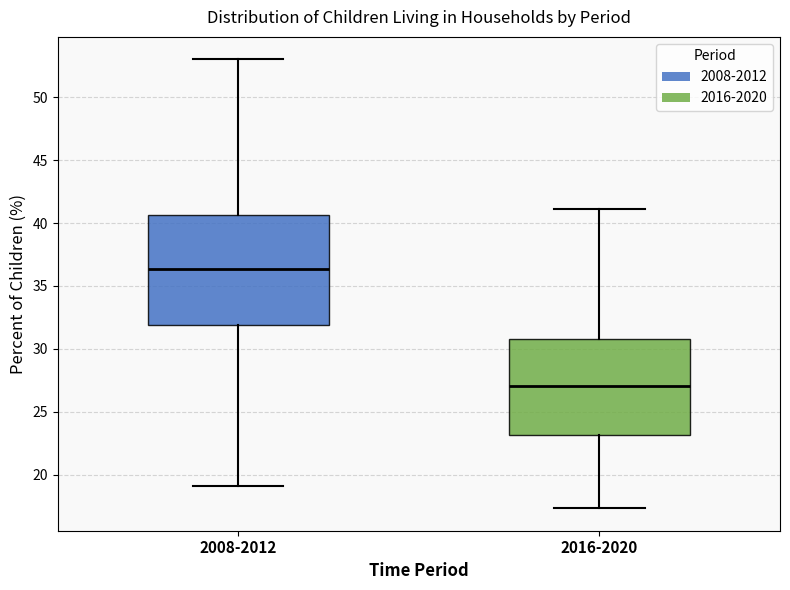

Where is the lower edge of the box for 2008-2012 on the y-axis? The values are not printed on the chart, so give them approximately, as read against the axis.

32.0